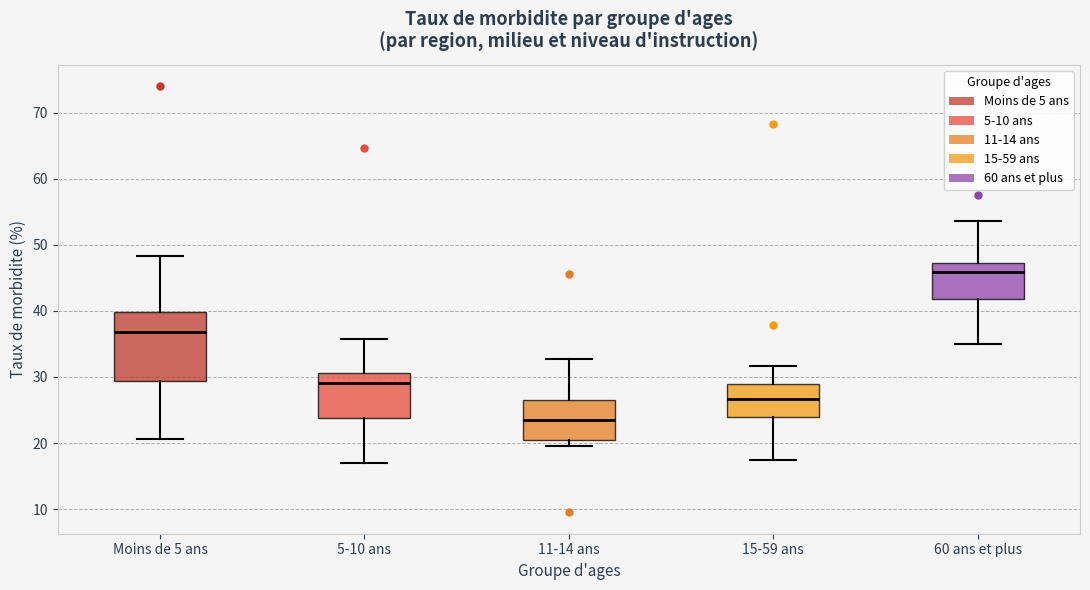

Which box's median line is the lowest?

11-14 ans